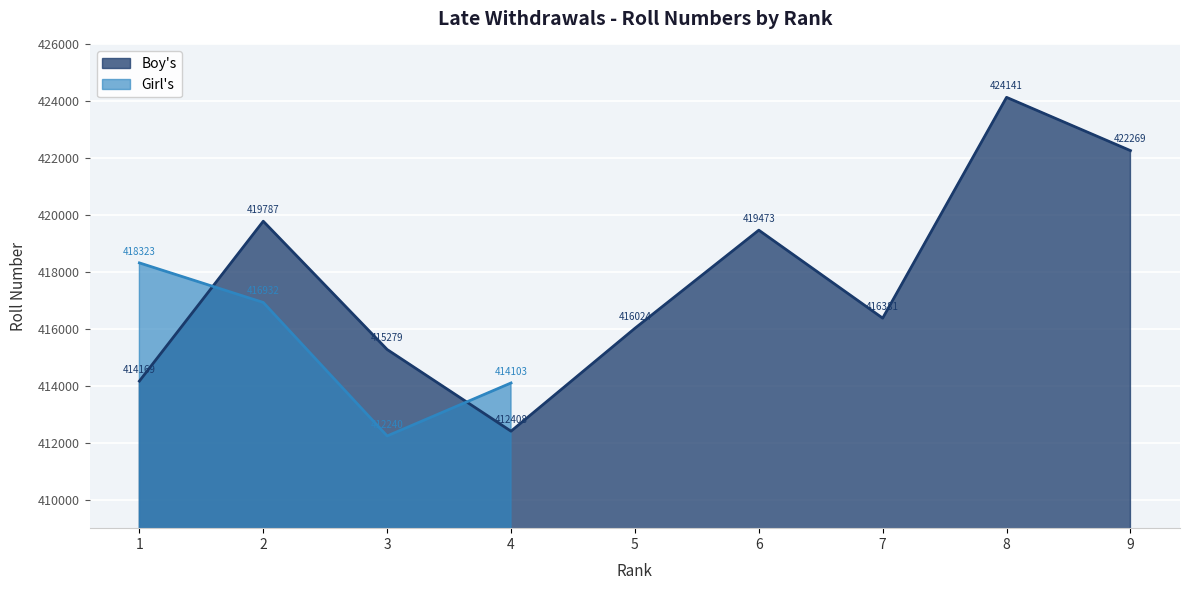

What is the change in value from 2 to 8?

+4354